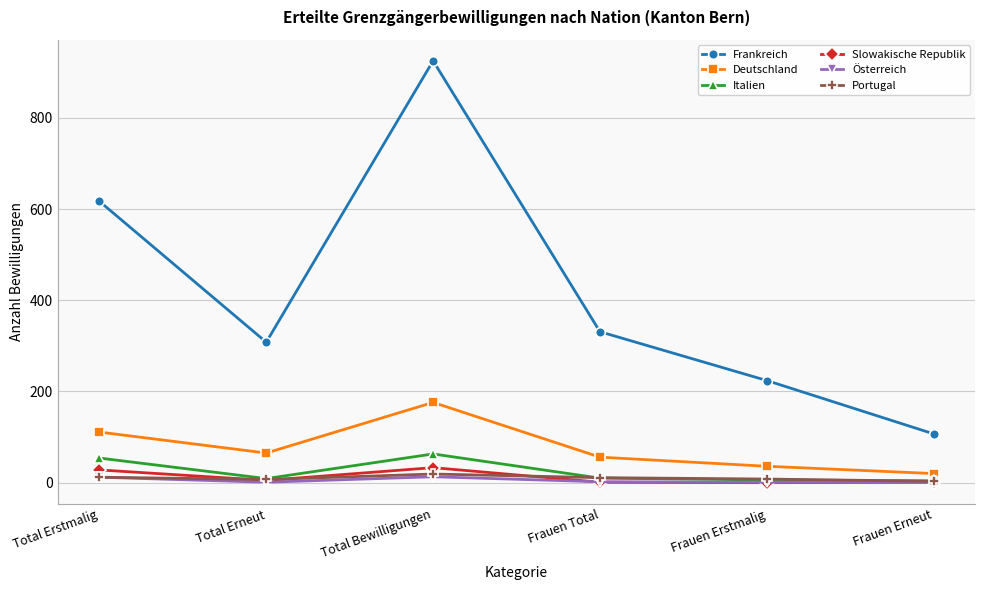

What is the greatest value displayed?

925